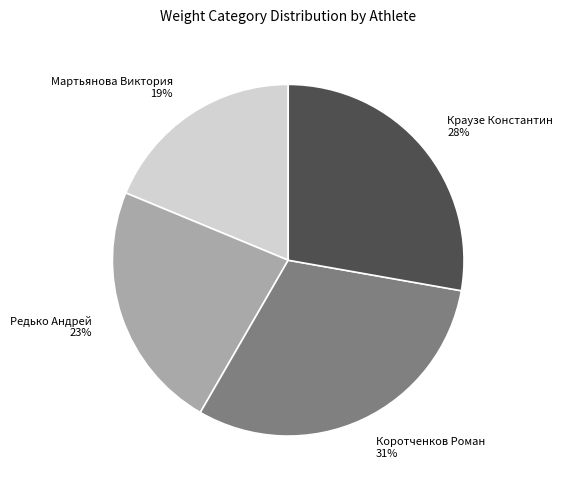

To the nearest percent, what percentage of the pie is Мартьянова Виктория?

19%